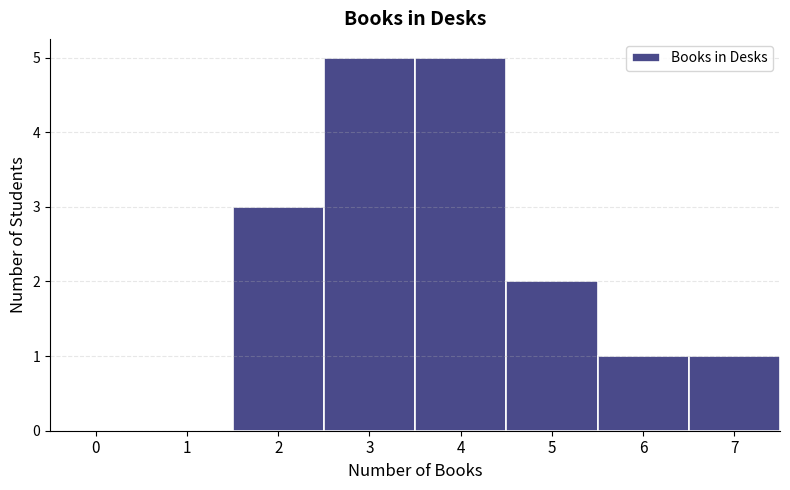

Reading left to right, list every bar in this chart as the range it spans on the x-axis followed by its height. The values are not printed on the chart, so give them approximately, as read against the axis.

0.5 to 1.5: 0
1.5 to 2.5: 3
2.5 to 3.5: 5
3.5 to 4.5: 5
4.5 to 5.5: 2
5.5 to 6.5: 1
6.5 to 7.5: 1